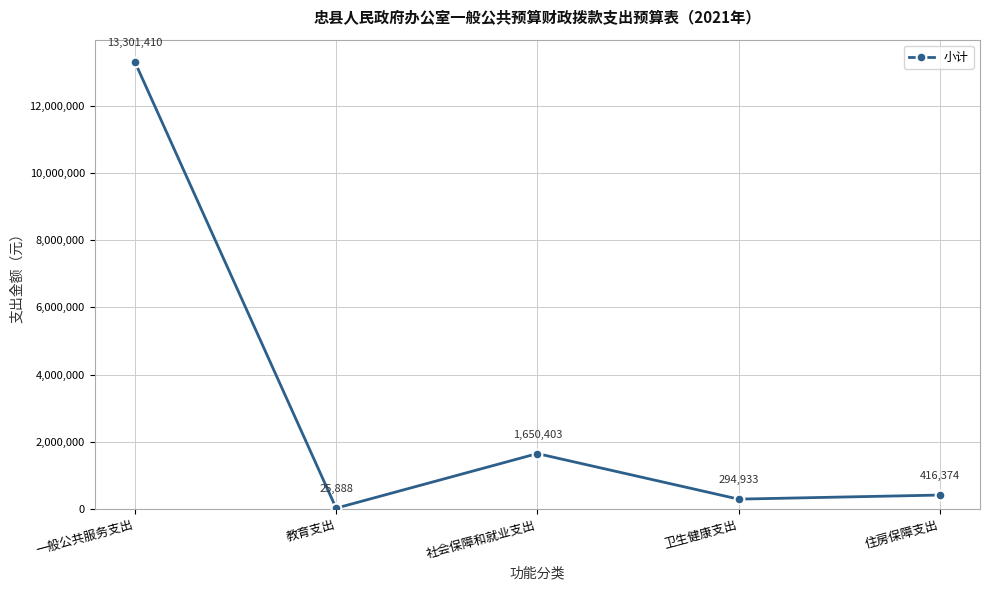

Approximately how many times larger is the value at 住房保障支出 compared to 社会保障和就业支出?

0.3